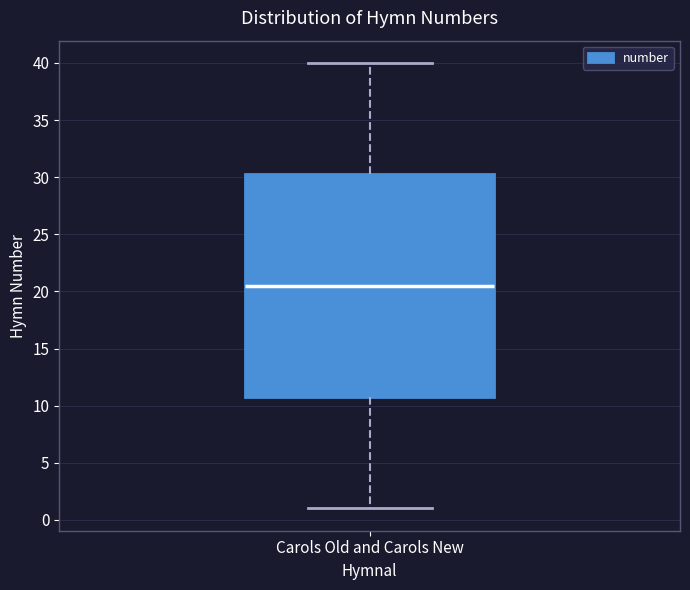

Transcribe this box plot: give where the median line is, the range the box spans, and where the two whiskers end, as read against the y-axis. The values are not printed on the chart, so give them approximately, as read against the axis.

median 20.5, box 11.0 to 30.5, whiskers 1.0 to 40.0